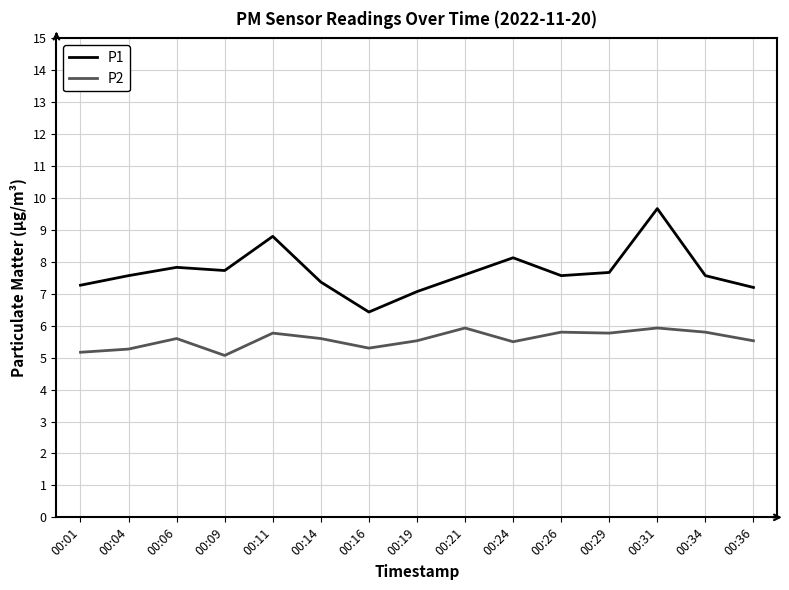

True or false: P1 and P2 cross at least once.

False